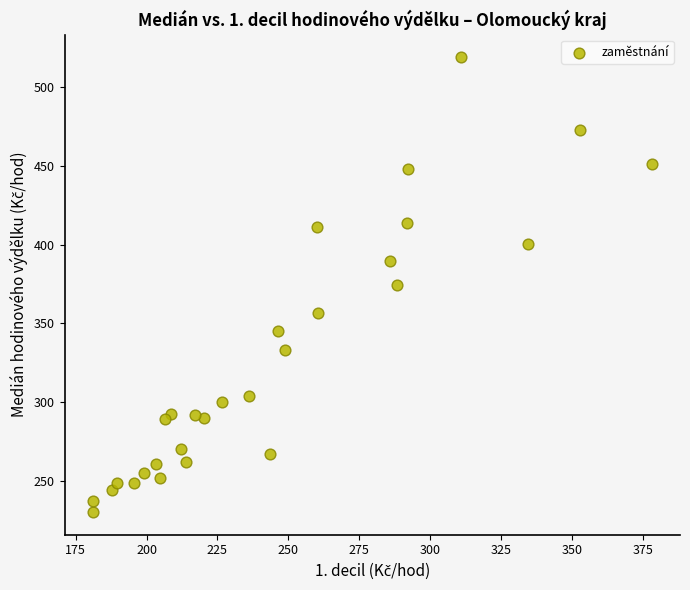

What is the range of Y values (max minus min)?

289.0